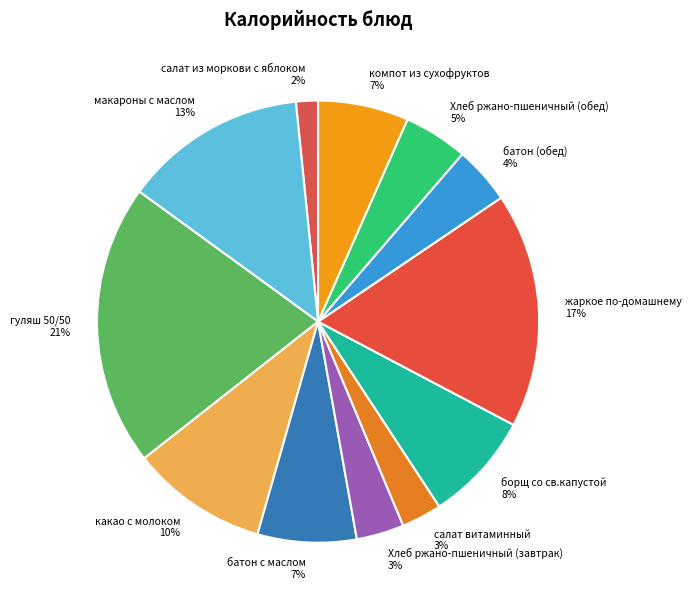

Does гуляш 50/50 represent more than half of the total?

No